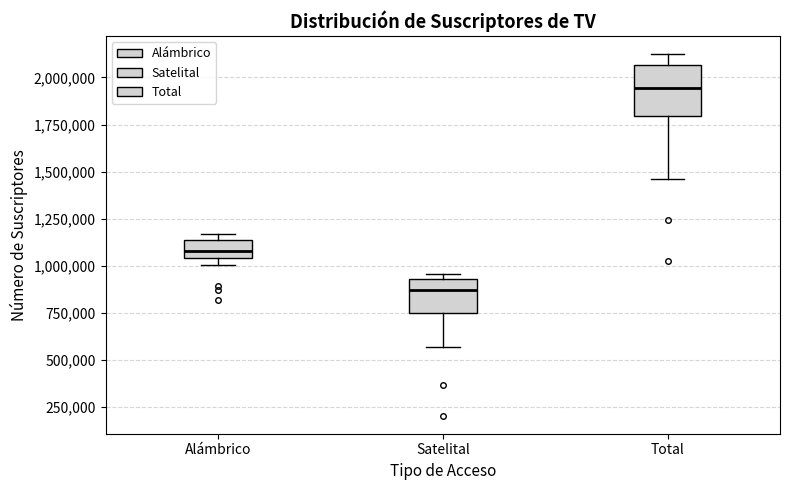

Reading left to right, read every box against the y-axis: the position of its median line, the range the box covers, and the ends of its whiskers. The values are not printed on the chart, so give them approximately, as read against the axis.

Alámbrico: median 1100000, box 1050000 to 1150000, whiskers 1000000 to 1150000 (just above the box's upper edge)
Satelital: median 850000, box 750000 to 950000, whiskers 550000 to 950000 (just above the box's upper edge)
Total: median 1950000, box 1800000 to 2050000, whiskers 1450000 to 2100000